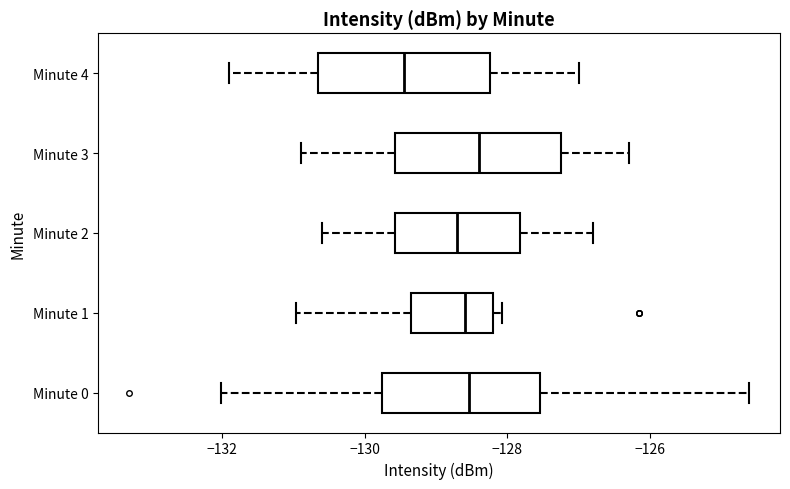

Where does the median line of the box for Minute 4 sit on the x-axis? The values are not printed on the chart, so give them approximately, as read against the axis.

-129.4